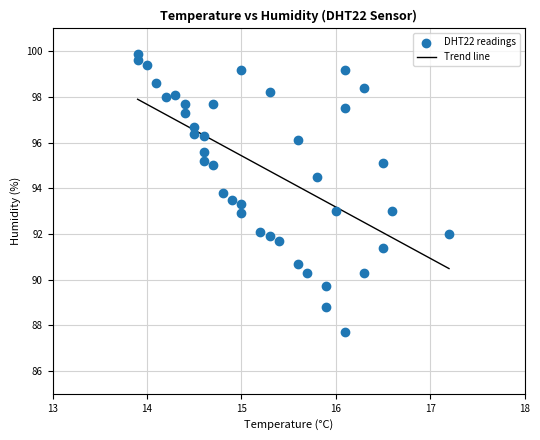

What is the range of X values (max minus min)?

3.3